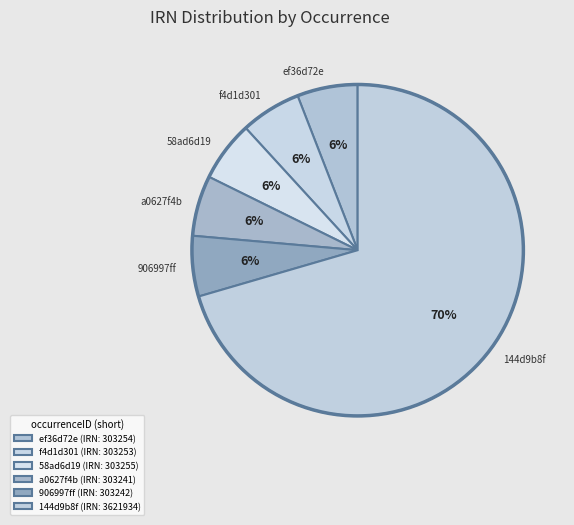

True or false: 58ad6d19 accounts for 6% of the total.

True